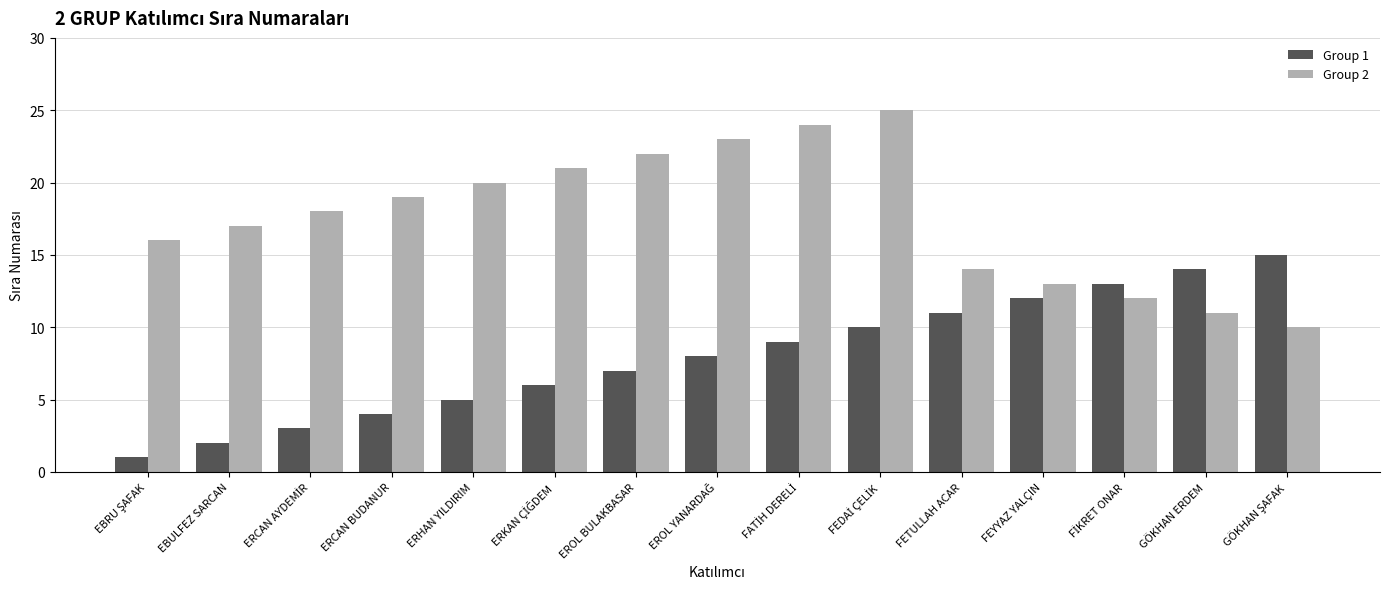

What is the maximum value shown in the chart?

25